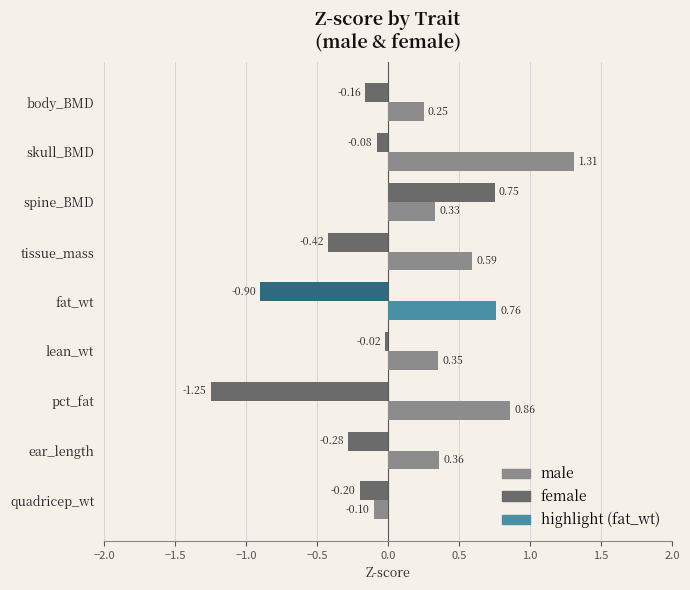

Between body_BMD and pct_fat, which series saw the biggest shift?

female